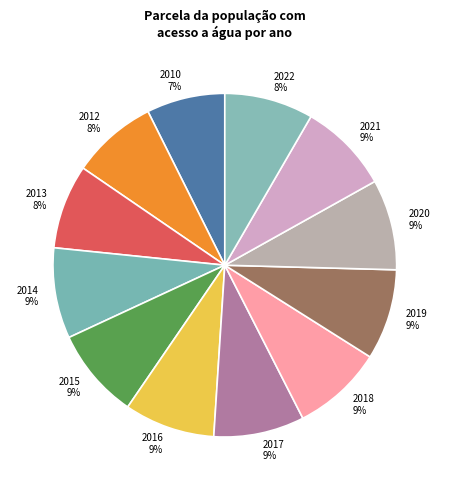

To the nearest percent, what is the combined percentage of 2013 and 2010?

15%